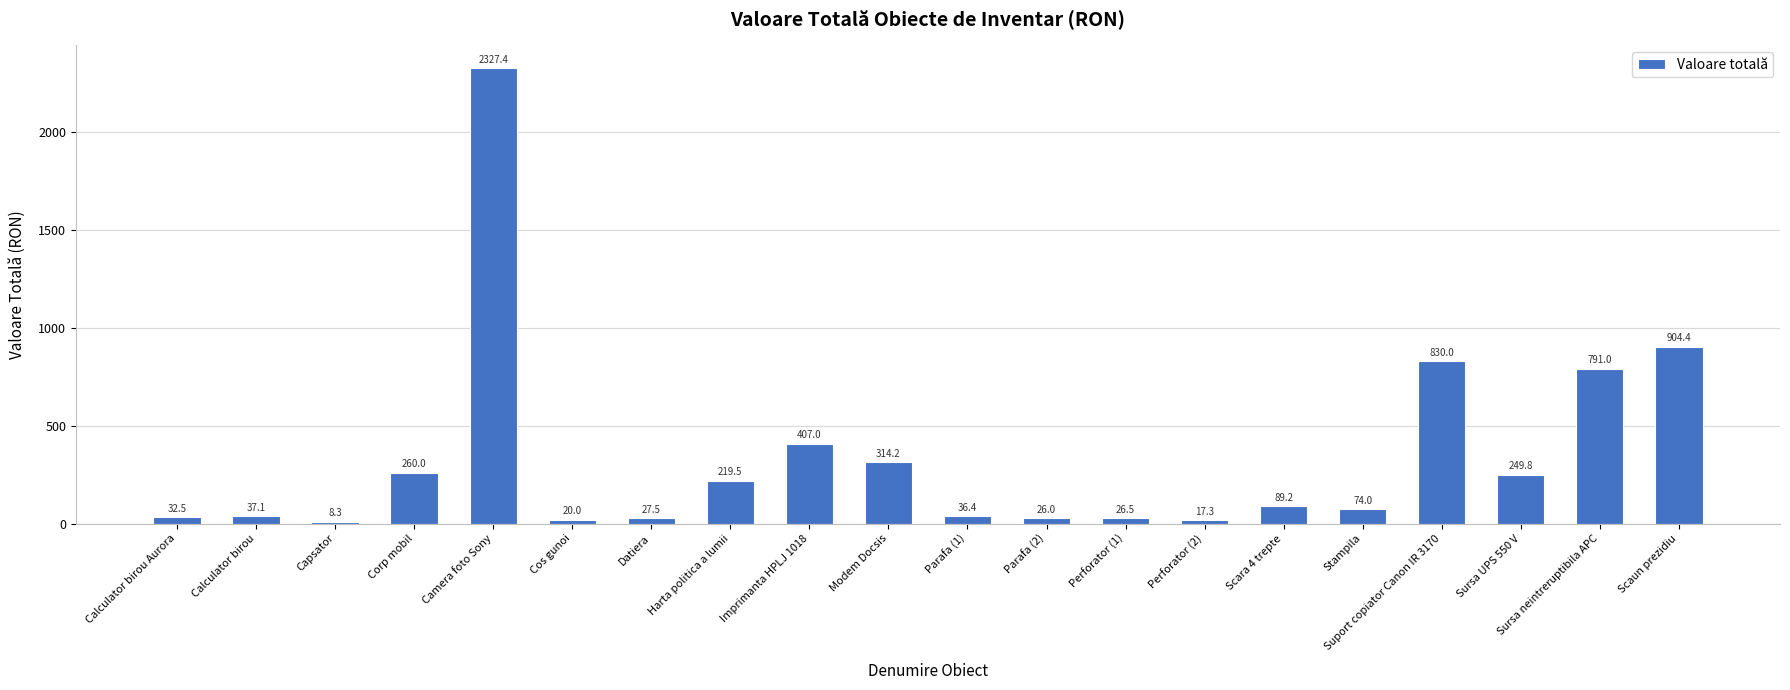

List the labels in order of value, largest first.

Camera foto Sony, Scaun prezidiu, Suport copiator Canon IR 3170, Sursa neintreruptibila APC, Imprimanta HPLJ 1018, Modem Docsis, Corp mobil, Sursa UPS 550 V, Harta politica a lumii, Scara 4 trepte, Stampila, Calculator birou, Parafa (1), Calculator birou Aurora, Datiera, Perforator (1), Parafa (2), Cos gunoi, Perforator (2), Capsator